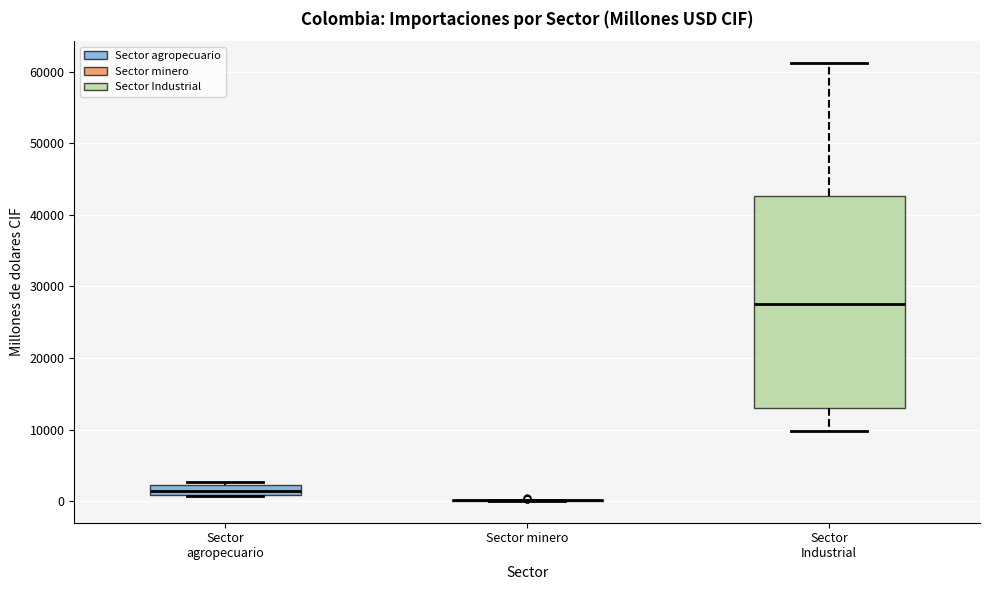

Where does the upper whisker of the box for Sector Industrial end on the y-axis? The values are not printed on the chart, so give them approximately, as read against the axis.

61000